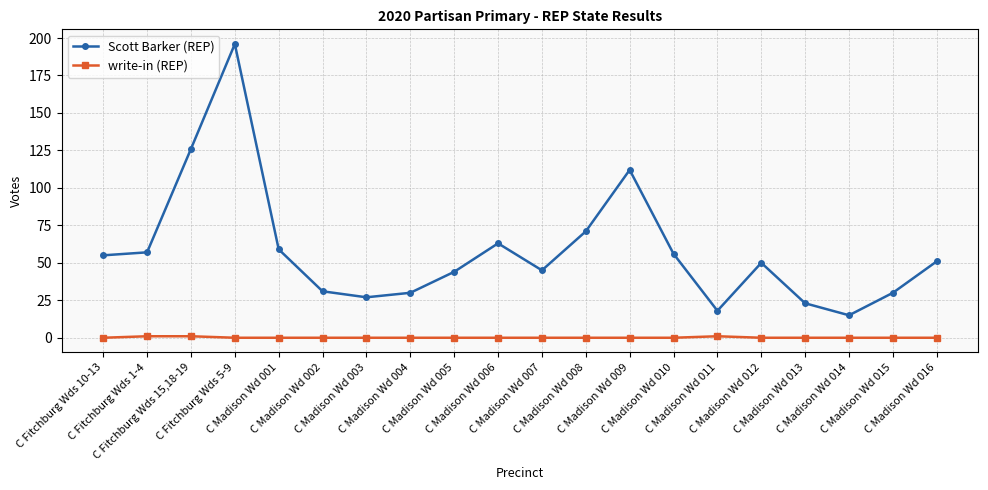

Which series has the largest range (max minus min)?

Scott Barker (REP)